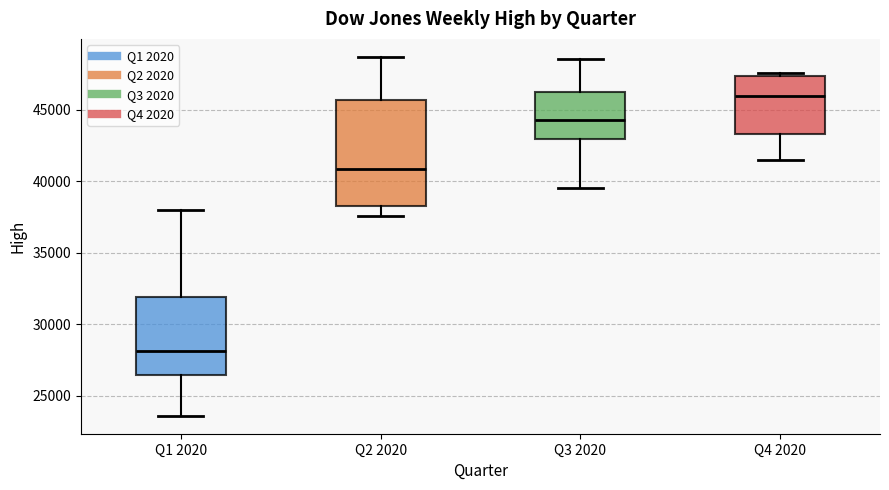

Which box is the tallest, from its lower edge to its upper edge?

Q2 2020